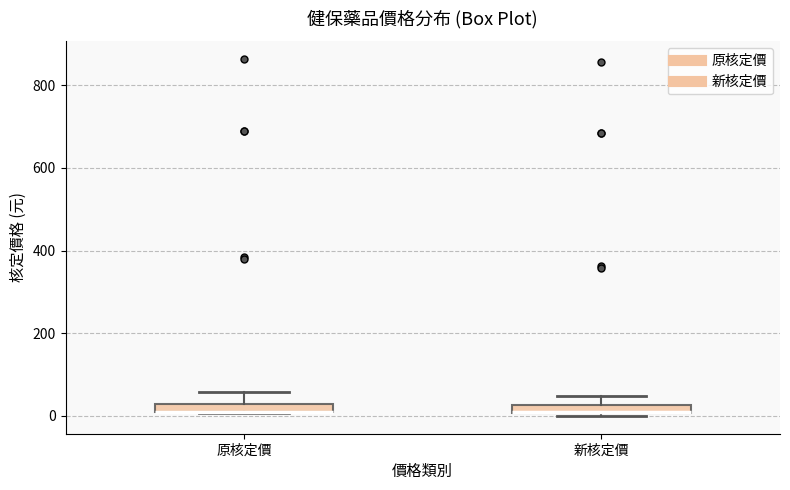

Where is the upper edge of the box for 原核定價 on the y-axis? The values are not printed on the chart, so give them approximately, as read against the axis.

20